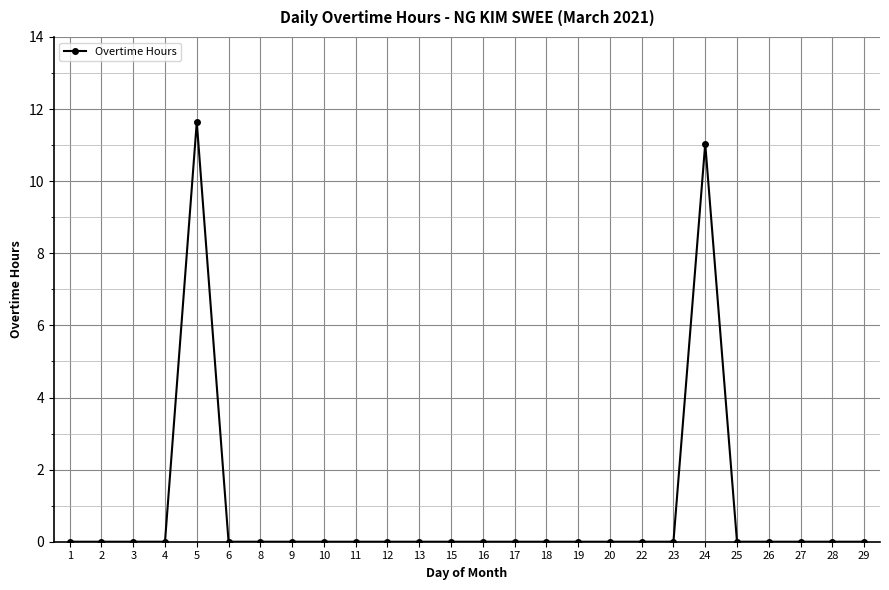

What is the average value?

0.9